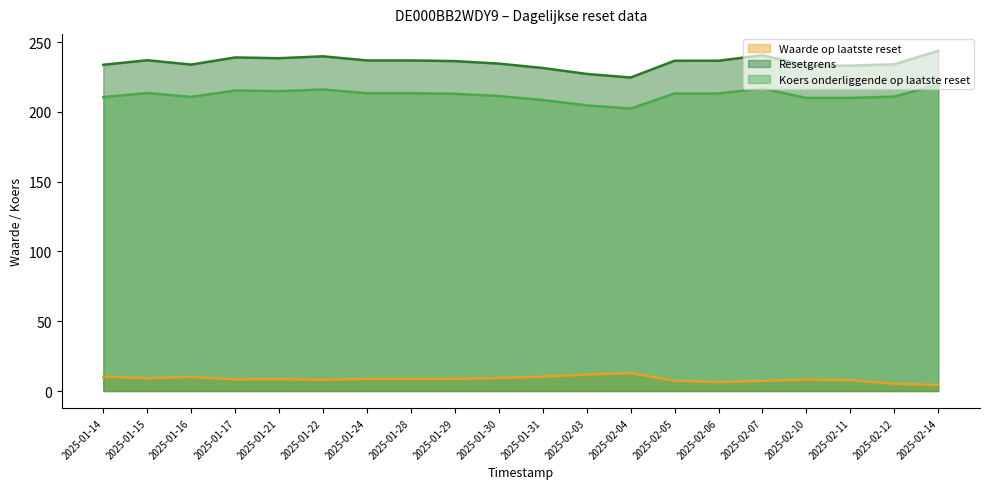

What is the difference between the maximum and minimum values in the Waarde op laatste reset series?

8.5